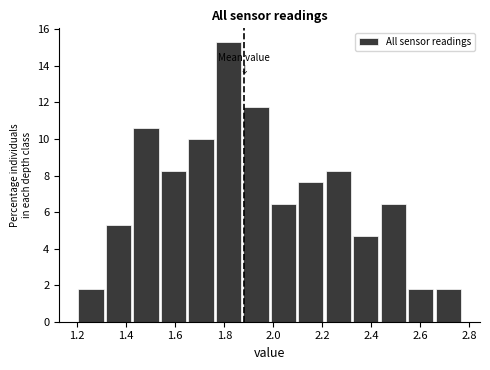

Reading left to right, list every bar in this chart as the range it spans on the x-axis followed by its height. Neither the bar edges nor the heights are printed on the chart, so give them approximately, as read against the axes.

1.20 to 1.32: 1.8
1.32 to 1.42: 5.2
1.42 to 1.54: 10.6
1.54 to 1.64: 8.2
1.64 to 1.76: 10.0
1.76 to 1.88: 15.2
1.88 to 1.98: 11.8
1.98 to 2.10: 6.4
2.10 to 2.20: 7.6
2.20 to 2.32: 8.2
2.32 to 2.44: 4.8
2.44 to 2.54: 6.4
2.54 to 2.66: 1.8
2.66 to 2.78: 1.8